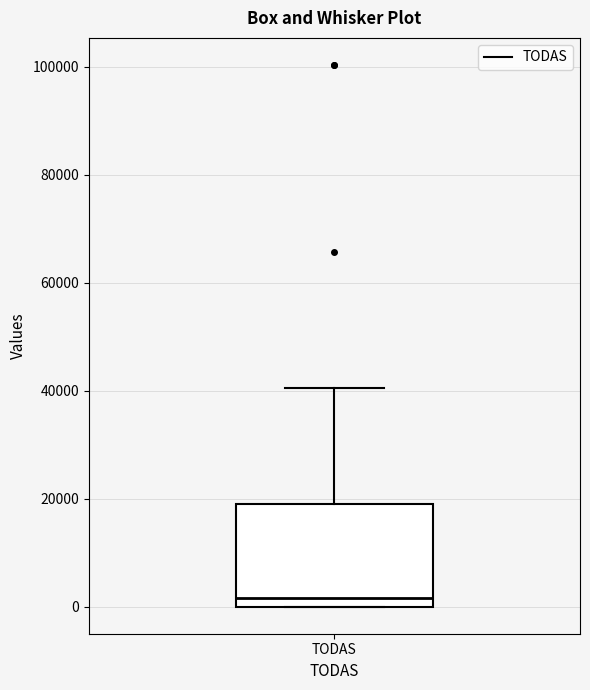

Read this box plot against the y-axis: the position of the median line, the range covered by the box, and the ends of both whiskers. The values are not printed on the chart, so give them approximately, as read against the axis.

median 2000, box 0 to 18000, whiskers 0 to 40000